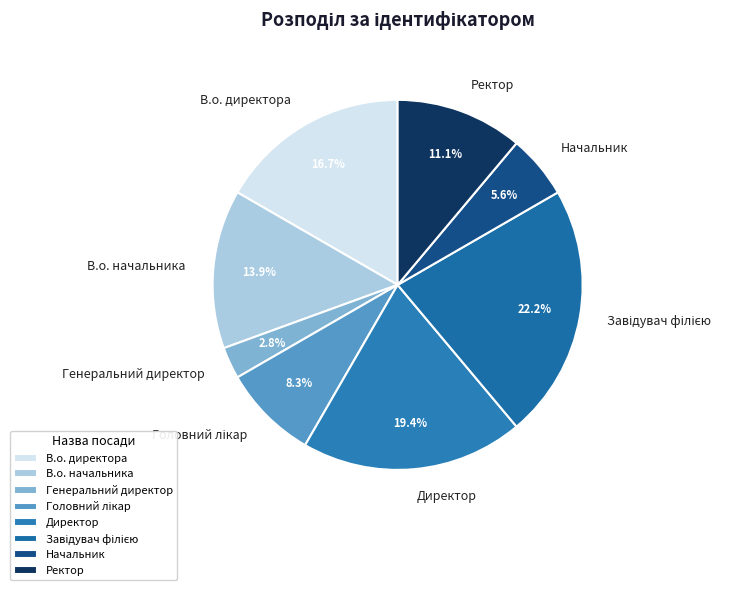

How many slices are in this pie chart?

8